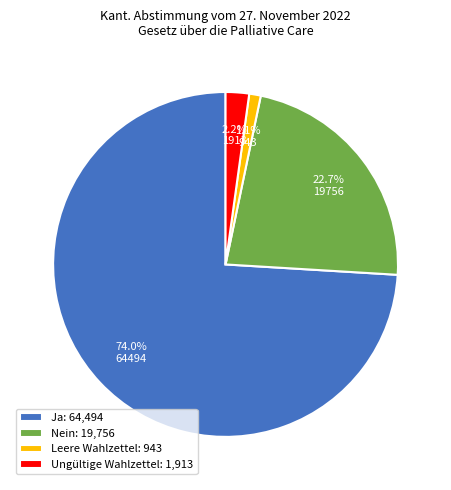

Rank the categories by value from highest to lowest.

Ja, Nein, Ungültige Wahlzettel, Leere Wahlzettel